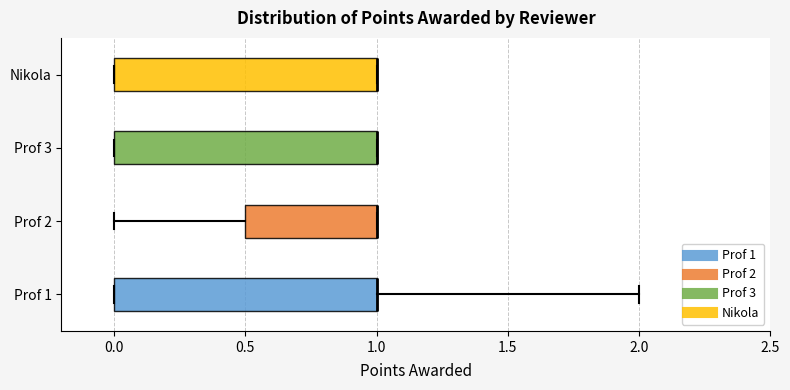

Reading bottom to top, transcribe this box plot: for each box, give where its median line is, the range the box spans, and where its two whiskers end, as read against the x-axis. The values are not printed on the chart, so give them approximately, as read against the axis.

Prof 1: median 1.0 (drawn on the box's right edge), box 0.0 to 1.0, whiskers 0.0 to 2.0
Prof 2: median 1.0 (drawn on the box's right edge), box 0.5 to 1.0, whiskers 0.0 to 1.0
Prof 3: median 1.0 (drawn on the box's right edge), box 0.0 to 1.0, whiskers 0.0 to 1.0
Nikola: median 1.0 (drawn on the box's right edge), box 0.0 to 1.0, whiskers 0.0 to 1.0